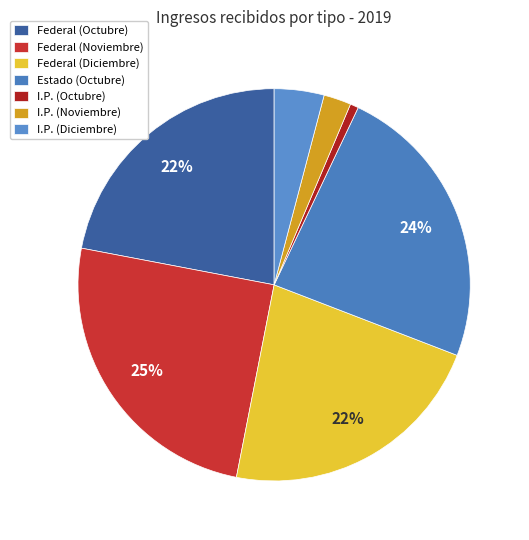

Does any single category account for the majority?

No